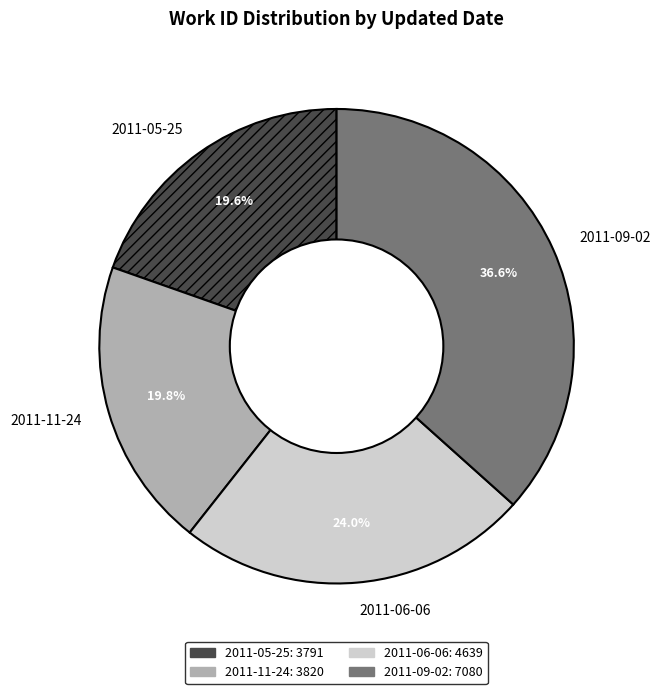

Do 2011-05-25 and 2011-09-02 together represent more than half of the pie?

Yes